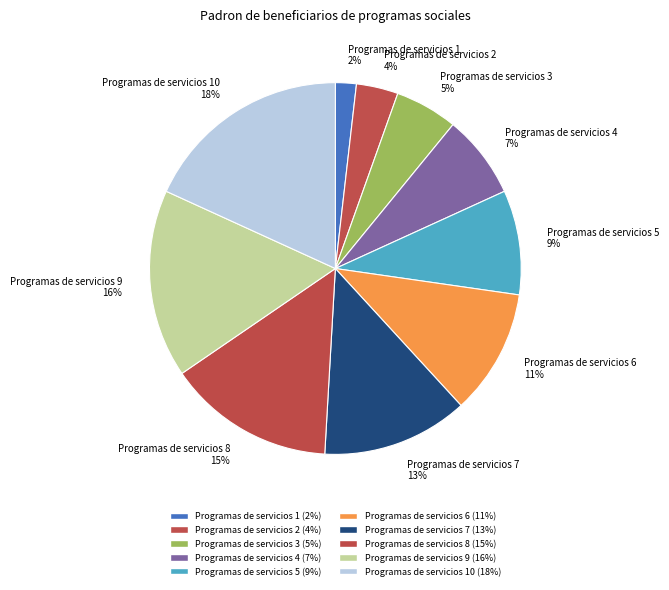

True or false: Programas de servicios 3 5% accounts for 5% of the total.

True